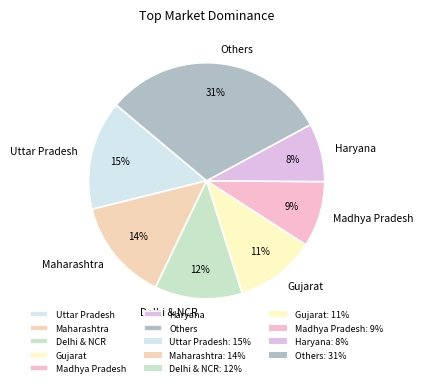

The Others slice represents 31% of the pie. True or false?

True